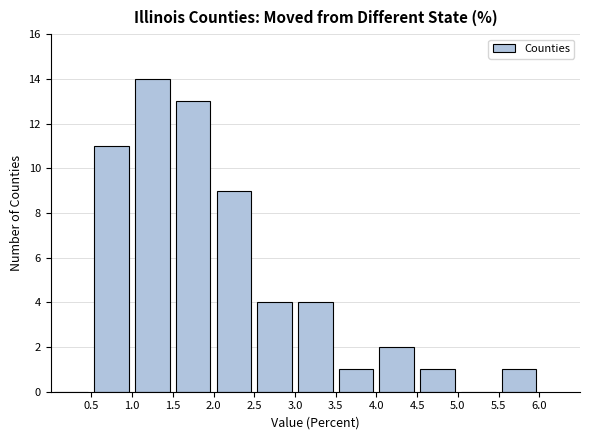

Reading left to right, transcribe this chart: for each bar, give the range it covers on the x-axis and its height. The values are not printed on the chart, so give them approximately, as read against the axis.

0.0 to 0.5: 0
0.5 to 1.0: 11
1.0 to 1.5: 14
1.5 to 2.0: 13
2.0 to 2.5: 9
2.5 to 3.0: 4
3.0 to 3.5: 4
3.5 to 4.0: 1
4.0 to 4.5: 2
4.5 to 5.0: 1
5.0 to 5.5: 0
5.5 to 6.0: 1